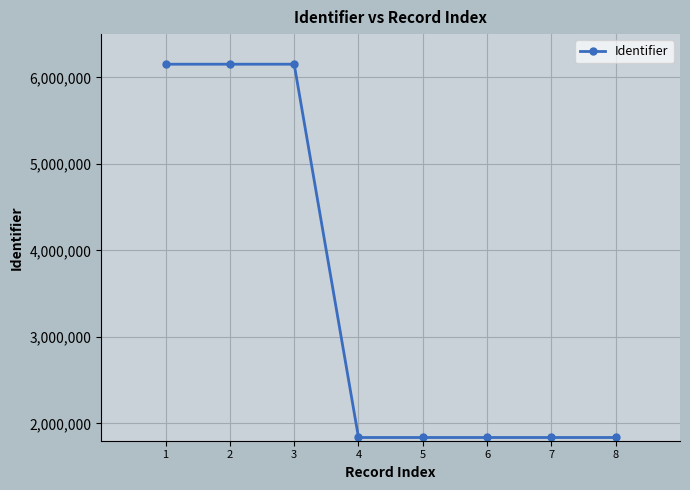

Does the chart display data point markers on the line(s)?

Yes